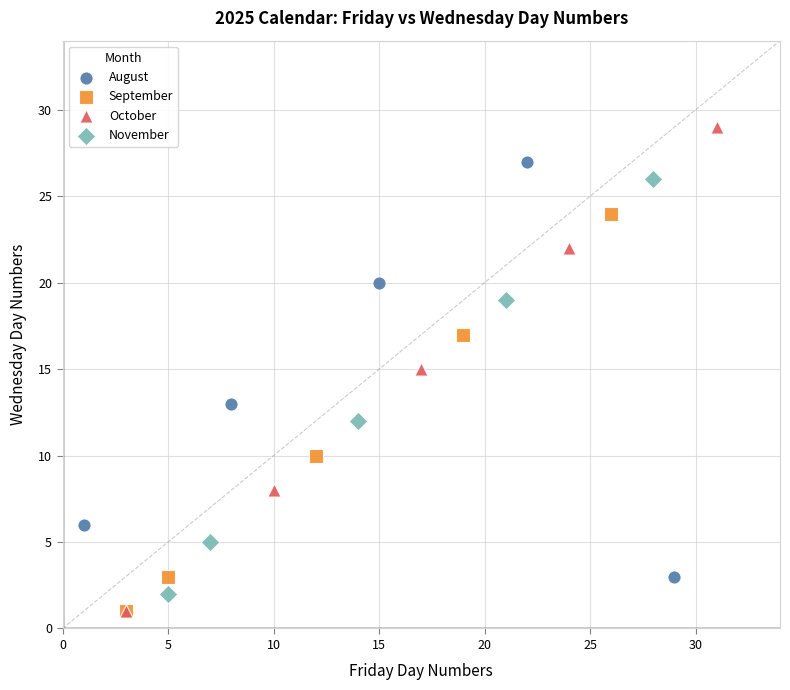

Which series contains the highest Y value?

October